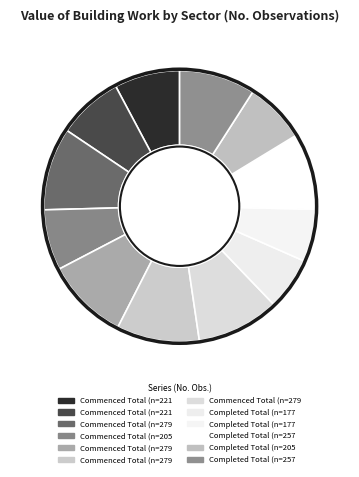

How many segments does this pie chart have?

12